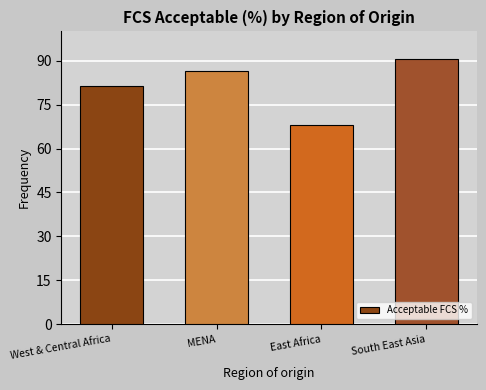

Reading left to right, list all the values displayed in this chart.

West & Central Africa=81.4	MENA=86.5	East Africa=68.0	South East Asia=90.5